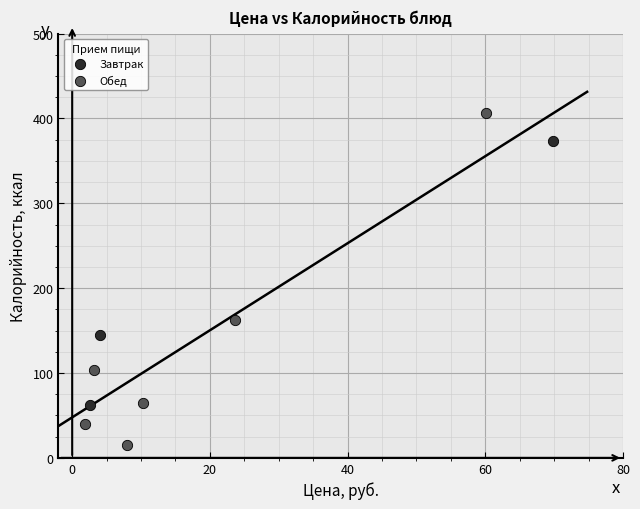

Which series contains the highest Y value?

Обед